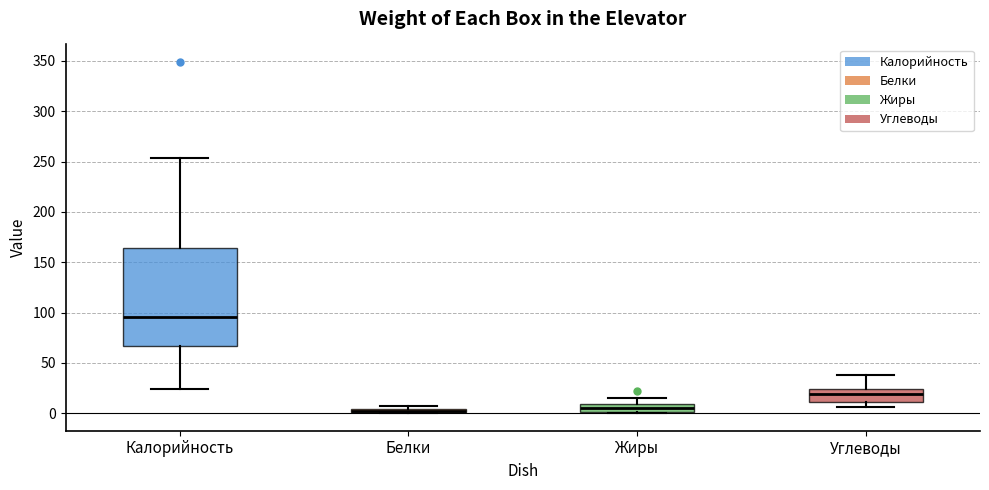

Which box is the tallest, from its lower edge to its upper edge?

Калорийность